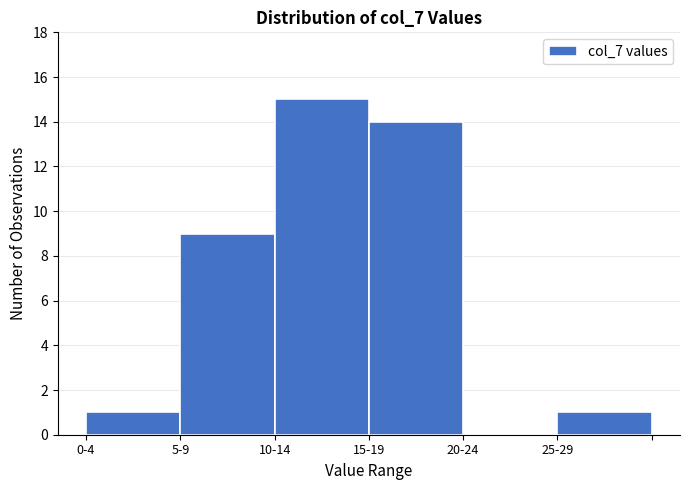

Reading left to right, transcribe all the data shown in this chart.

0-4=1	5-9=9	10-14=15	15-19=14	20-24=0	25-29=1